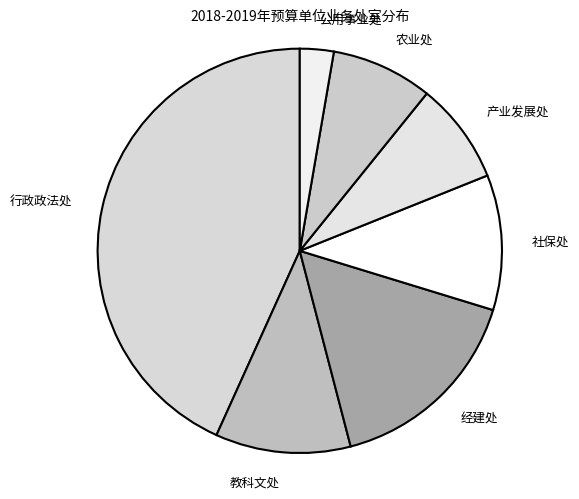

What is the largest slice in the pie chart?

行政政法处